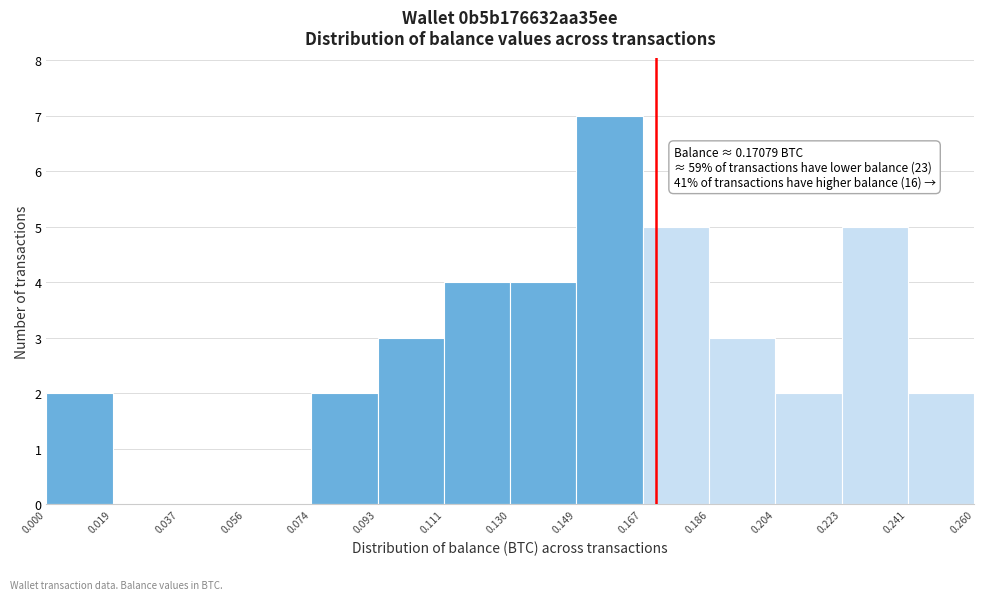

Which range on the x-axis has the tallest bar?

0.149 to 0.167